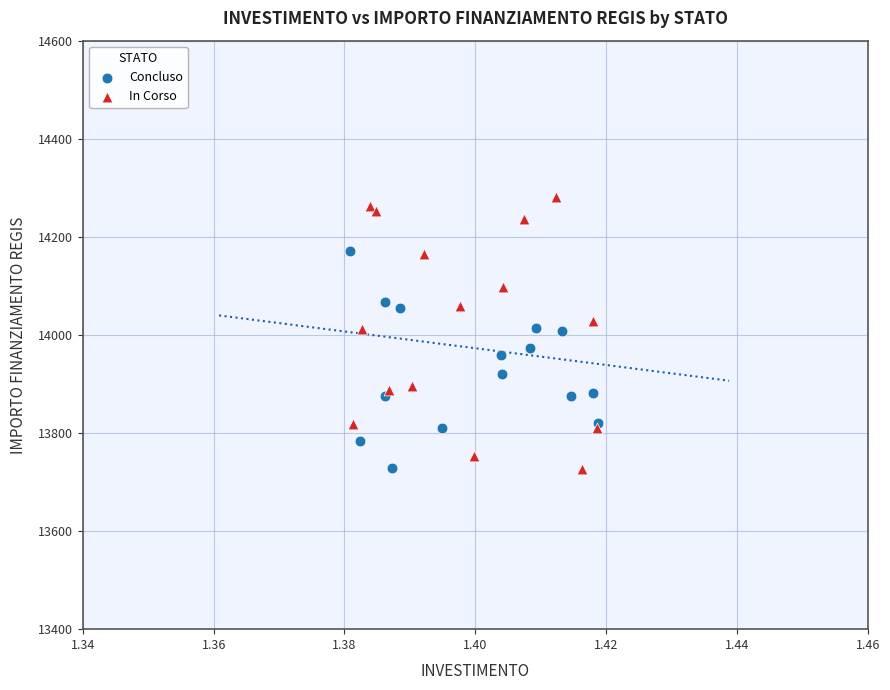

Which series has the largest Y range (max minus min)?

In Corso